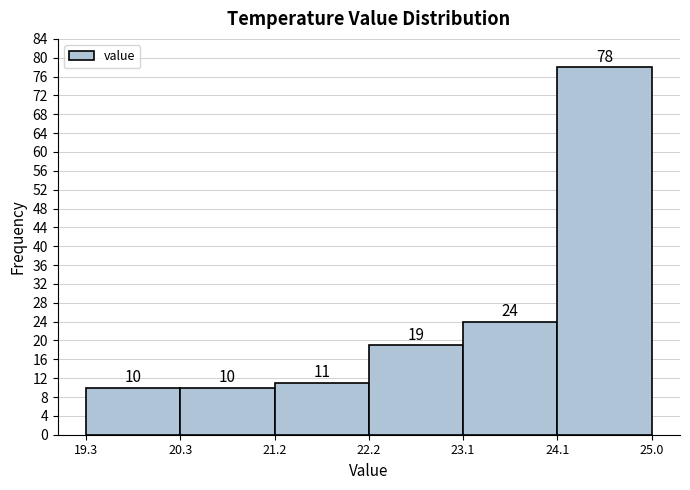

Reading left to right, transcribe this chart: for each bar, give the range it covers on the x-axis and its height.

19.3 to 20.3: 10
20.3 to 21.2: 10
21.2 to 22.2: 11
22.2 to 23.1: 19
23.1 to 24.1: 24
24.1 to 25.0: 78